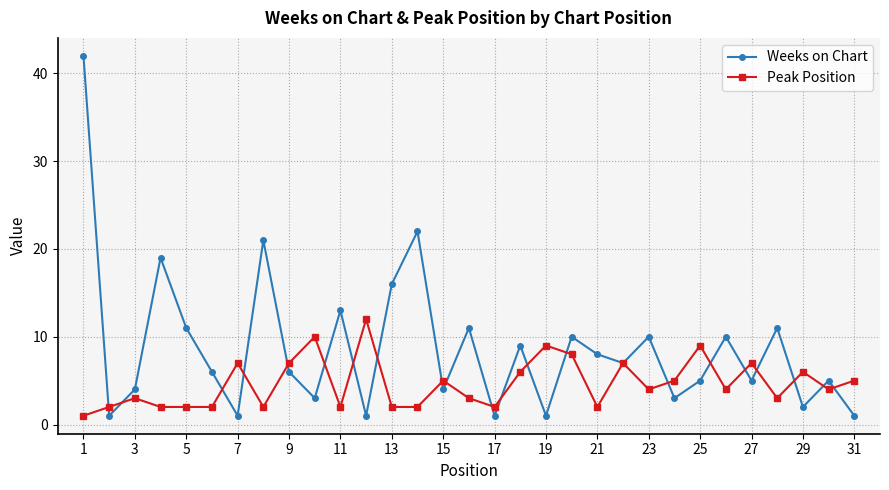

List the series in order of their overall mean, highest first.

Weeks on Chart, Peak Position